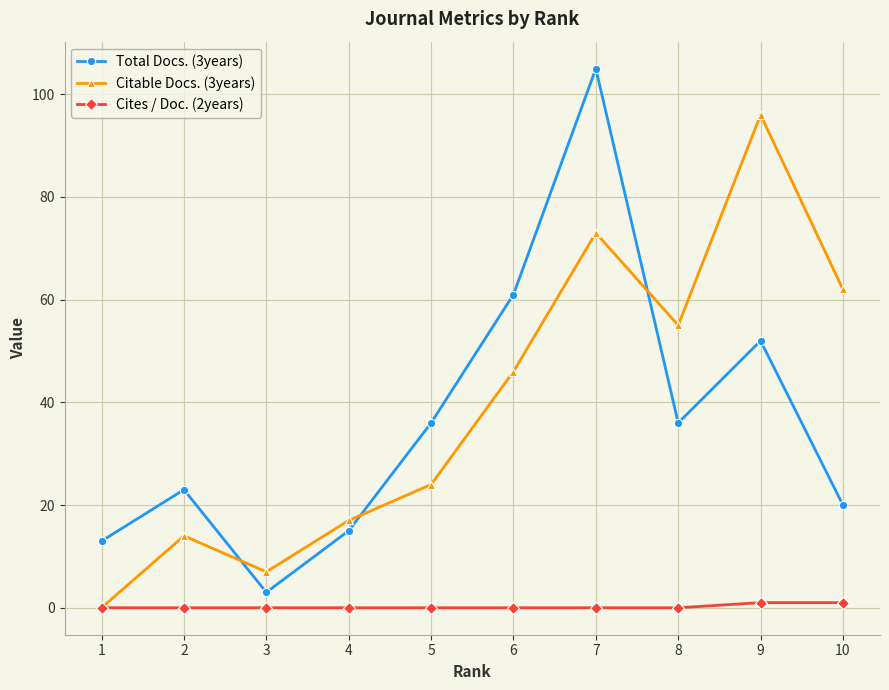

Which series has the largest total across all categories?

Citable Docs. (3years)